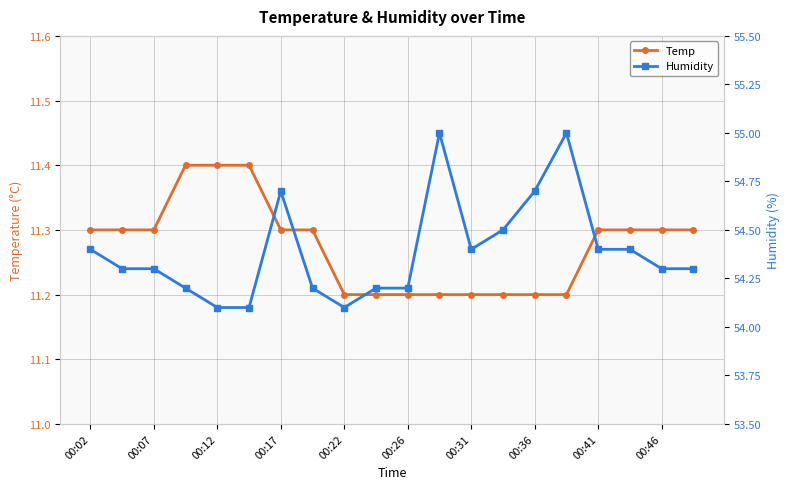

The Temp series shows 19.1 at 00:41. True or false?

False